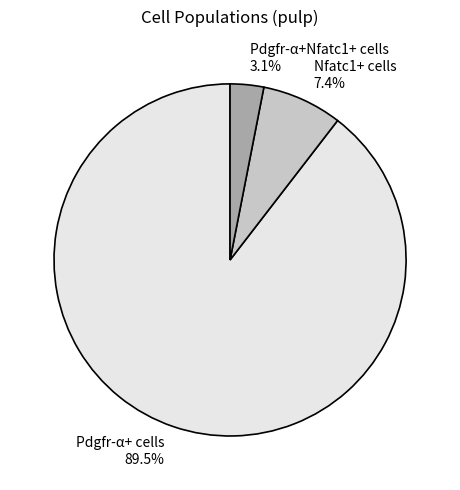

The Pdgfr-α+Nfatc1+ cells slice represents 15% of the pie. True or false?

False